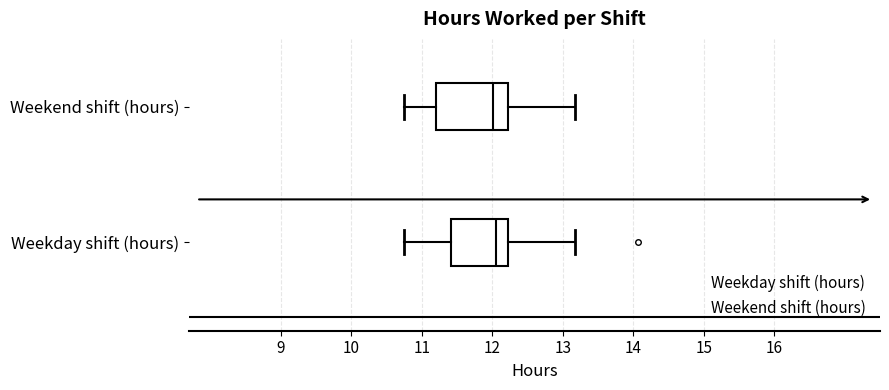

Reading bottom to top, transcribe this box plot: for each box, give where its median line is, the range the box spans, and where its two whiskers end, as read against the x-axis. The values are not printed on the chart, so give them approximately, as read against the axis.

Weekday shift (hours): median 12.1, box 11.4 to 12.2, whiskers 10.8 to 13.2
Weekend shift (hours): median 12.0, box 11.2 to 12.2, whiskers 10.8 to 13.2